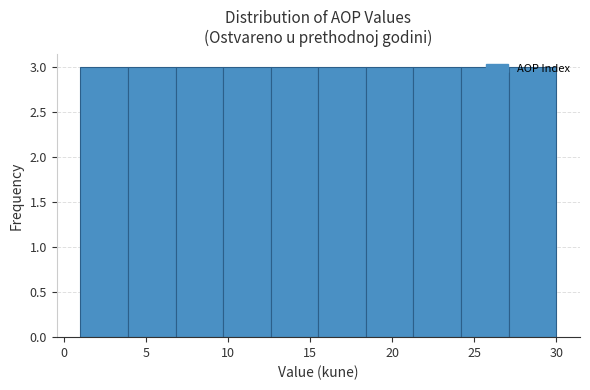

Reading left to right, transcribe this chart: for each bar, give the range it covers on the x-axis and its height. Neither the bar edges nor the heights are printed on the chart, so give them approximately, as read against the axes.

1.0 to 3.9: 3
3.9 to 6.8: 3
6.8 to 9.7: 3
9.7 to 12.6: 3
12.6 to 15.5: 3
15.5 to 18.4: 3
18.4 to 21.3: 3
21.3 to 24.2: 3
24.2 to 27.1: 3
27.1 to 30.0: 3